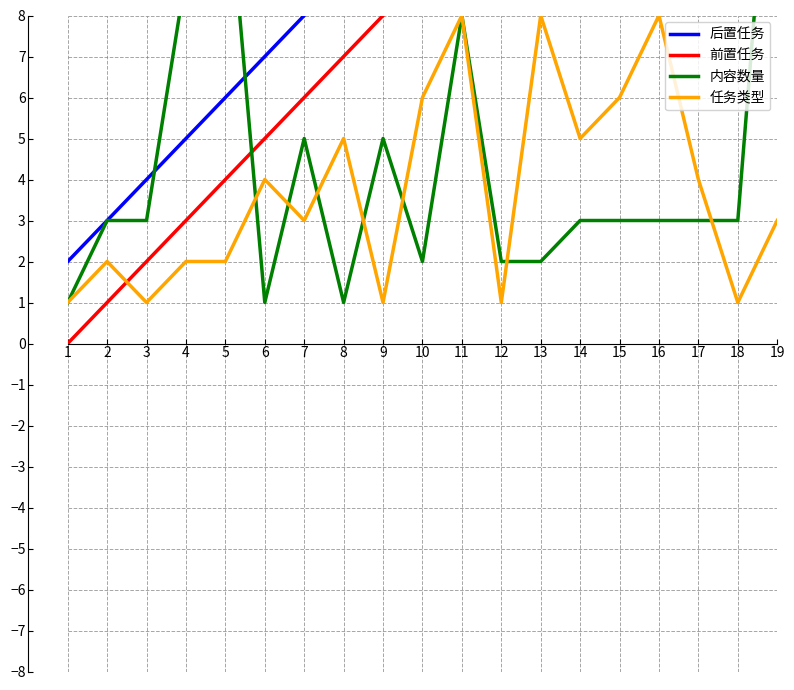

How many values in the 前置任务 series are below 9?

9